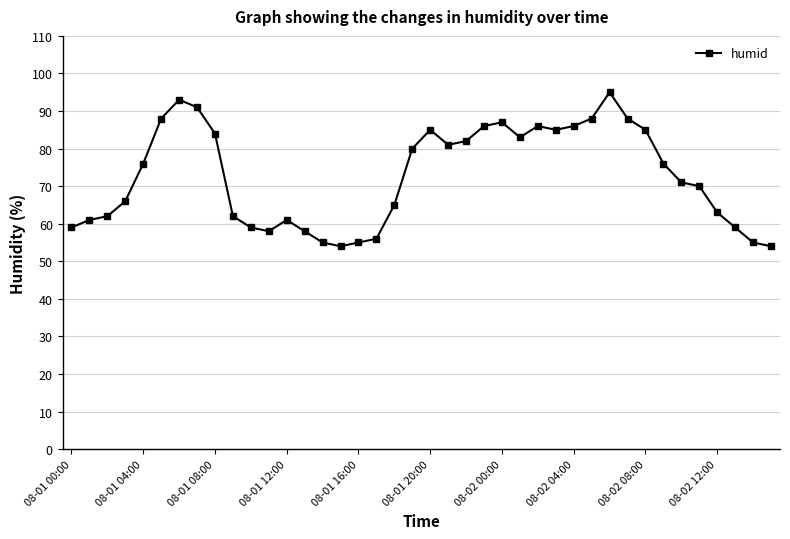

How many points are lower than both their immediate neighbors (excluding endpoints)?

5